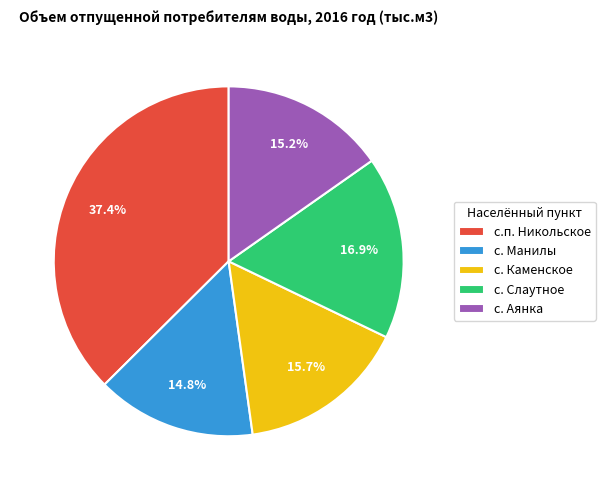

What is the largest slice in the pie chart?

с.п. Никольское